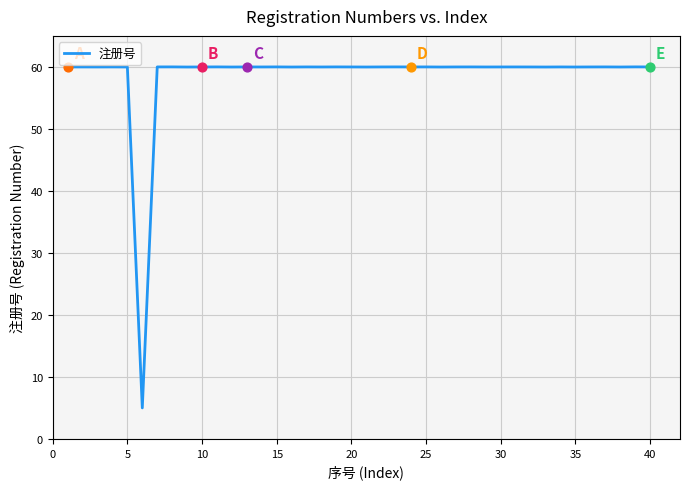

What is the smallest value displayed?

5.0